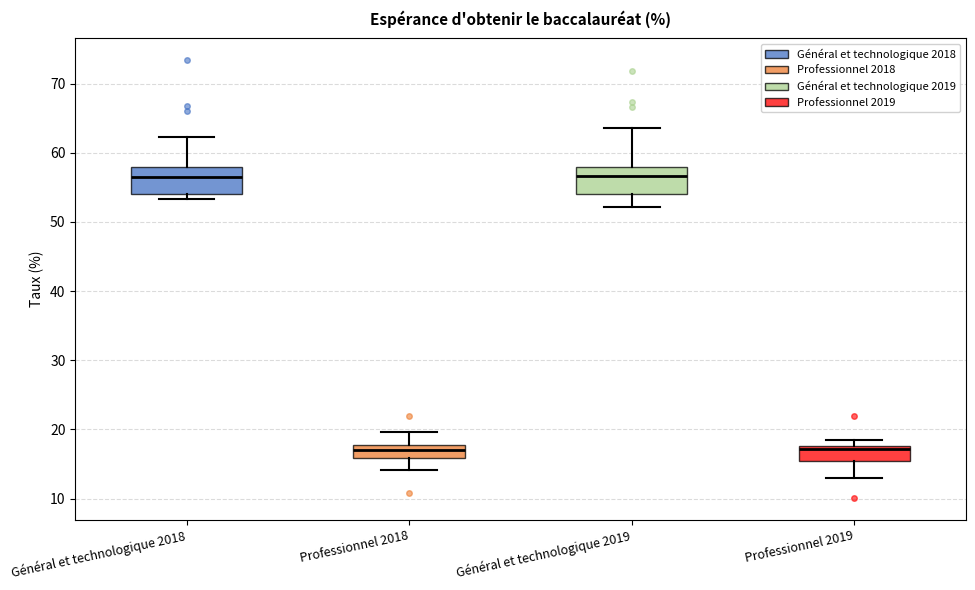

Where does the median line of the box for Général et technologique 2019 sit on the y-axis? The values are not printed on the chart, so give them approximately, as read against the axis.

57